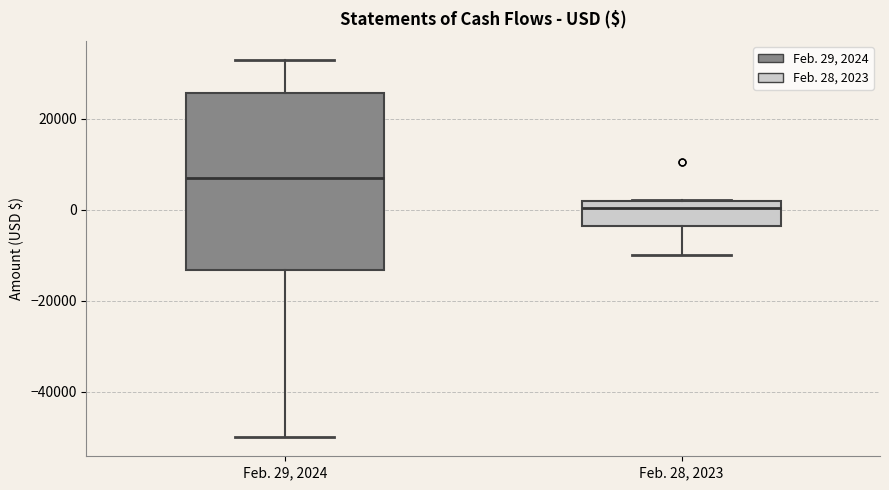

Where does the lower whisker of the box for Feb. 28, 2023 end on the y-axis? The values are not printed on the chart, so give them approximately, as read against the axis.

-10000